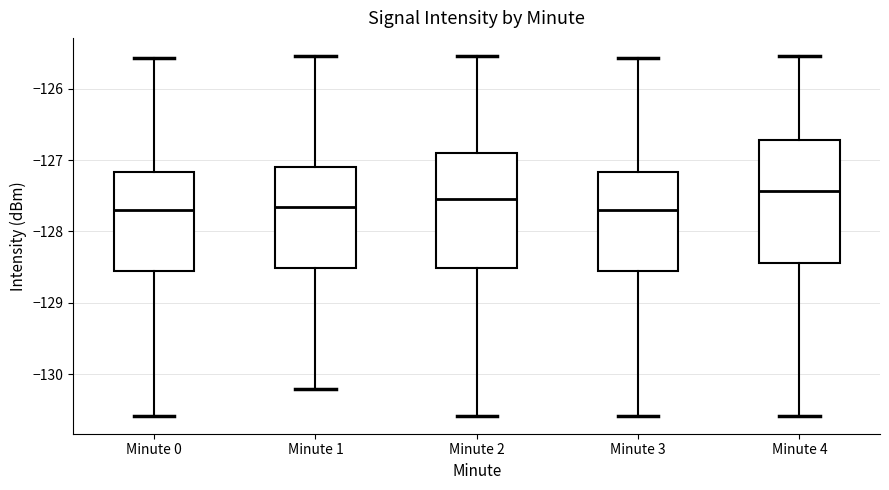

Reading left to right, read every box against the y-axis: the position of its median line, the range the box covers, and the ends of its whiskers. The values are not printed on the chart, so give them approximately, as read against the axis.

Minute 0: median -127.7, box -128.6 to -127.2, whiskers -130.6 to -125.6
Minute 1: median -127.7, box -128.5 to -127.1, whiskers -130.2 to -125.5
Minute 2: median -127.5, box -128.5 to -126.9, whiskers -130.6 to -125.5
Minute 3: median -127.7, box -128.6 to -127.2, whiskers -130.6 to -125.6
Minute 4: median -127.4, box -128.4 to -126.7, whiskers -130.6 to -125.5